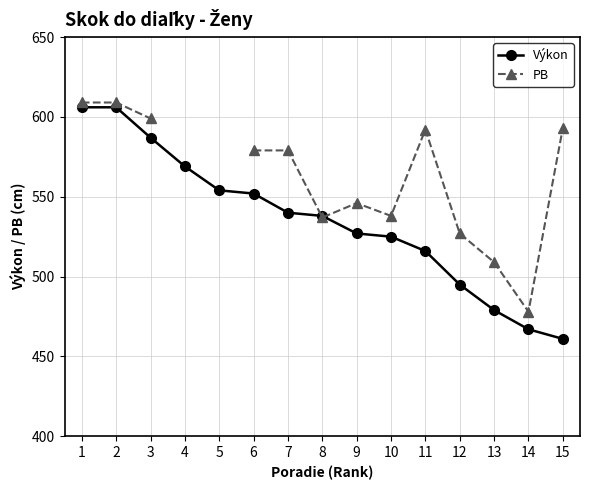

How many times do Výkon and PB cross each other?

2